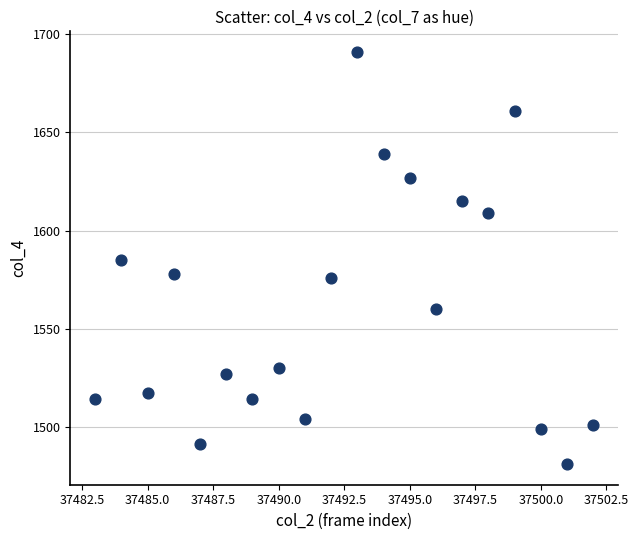

What is the range of Y values (max minus min)?

210